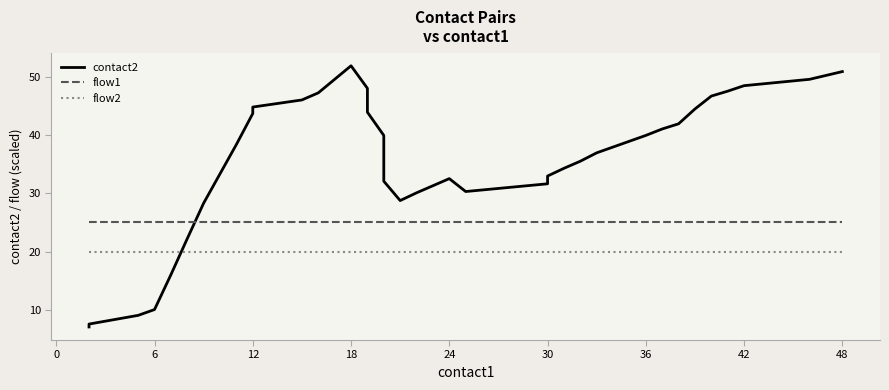

At how many categories does at least one series exceed 9?

40